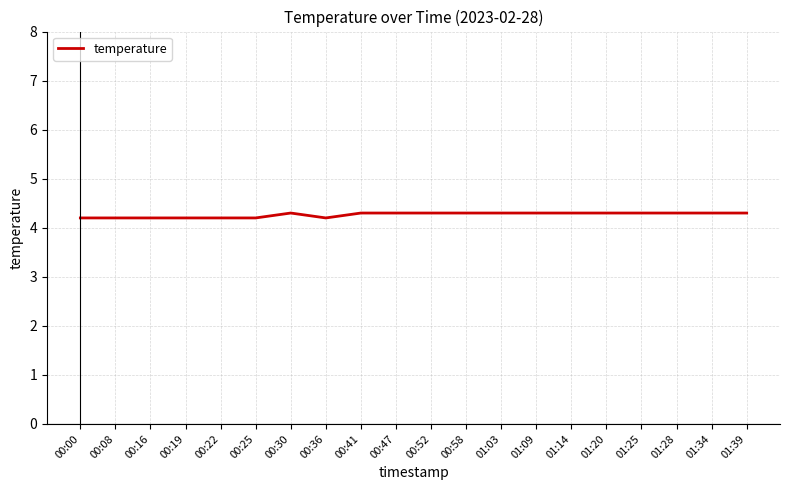

Is it true that the value at 01:34 is 1.7?

False